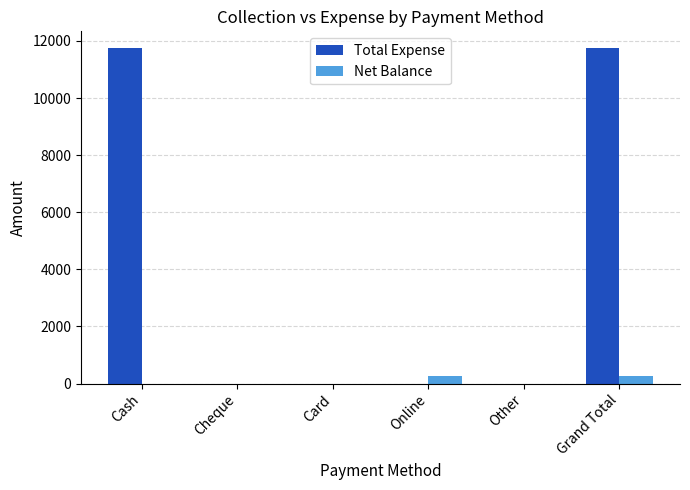

Which series has the widest spread of values?

Total Expense